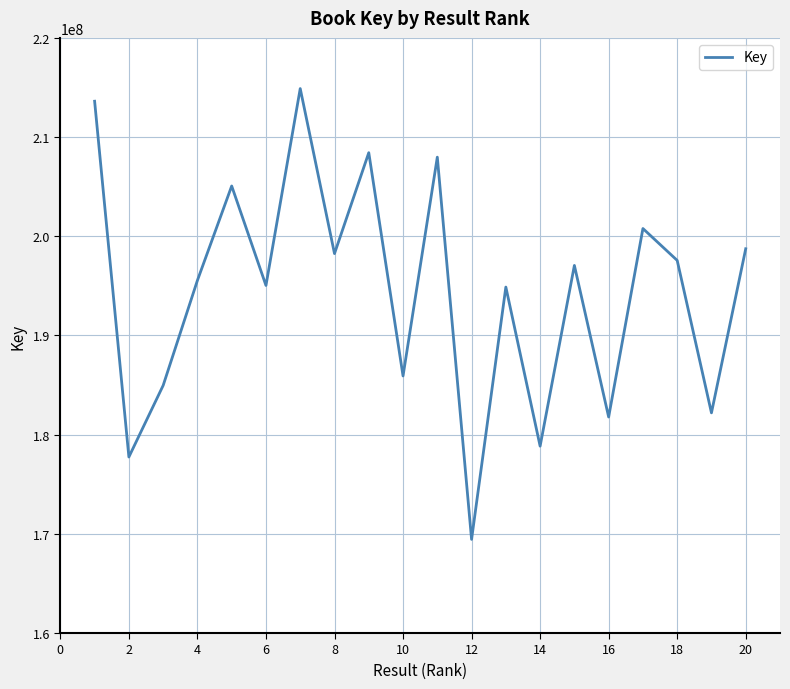

What is the smallest value displayed?

169442660